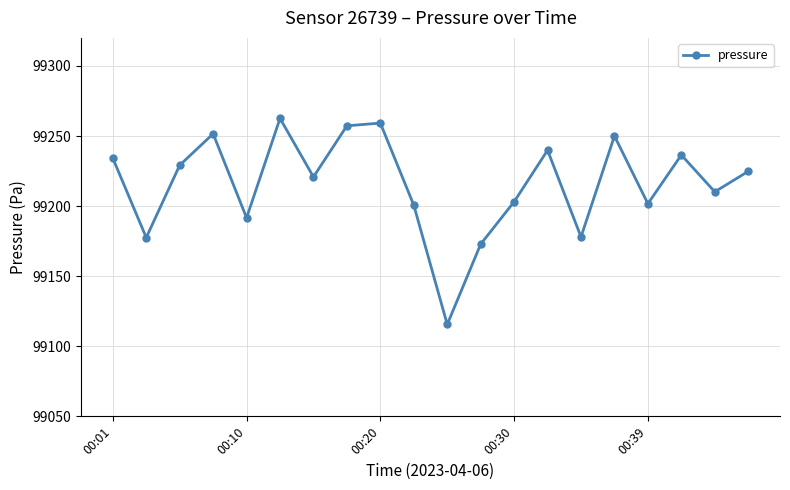

What is the sum of all values?

1984317.1